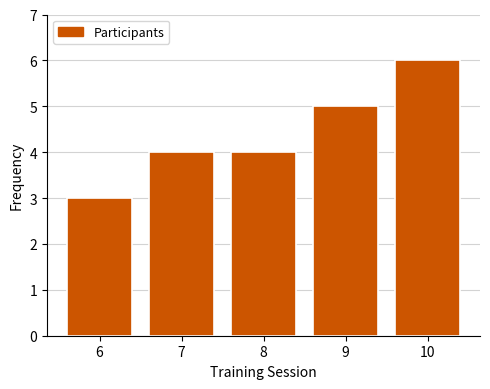

Reading left to right, extract all data points from this chart.

6=3	7=4	8=4	9=5	10=6